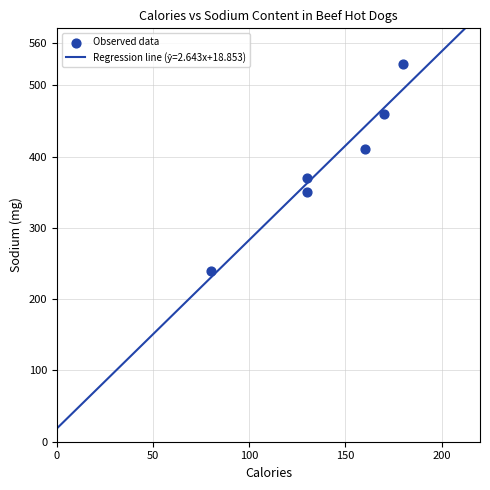

What is the average Y value?

393